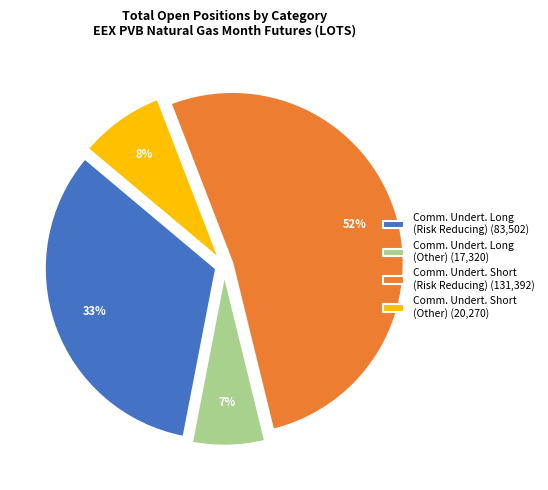

How many slices are in this pie chart?

4